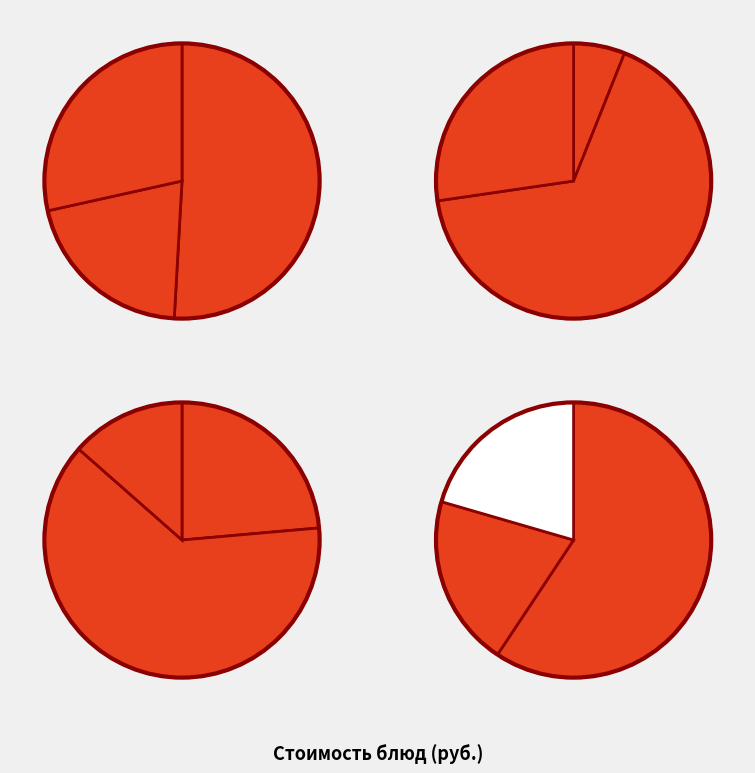

Between Суп из овощей and Хлеб черн. (обед), which is larger?

Суп из овощей